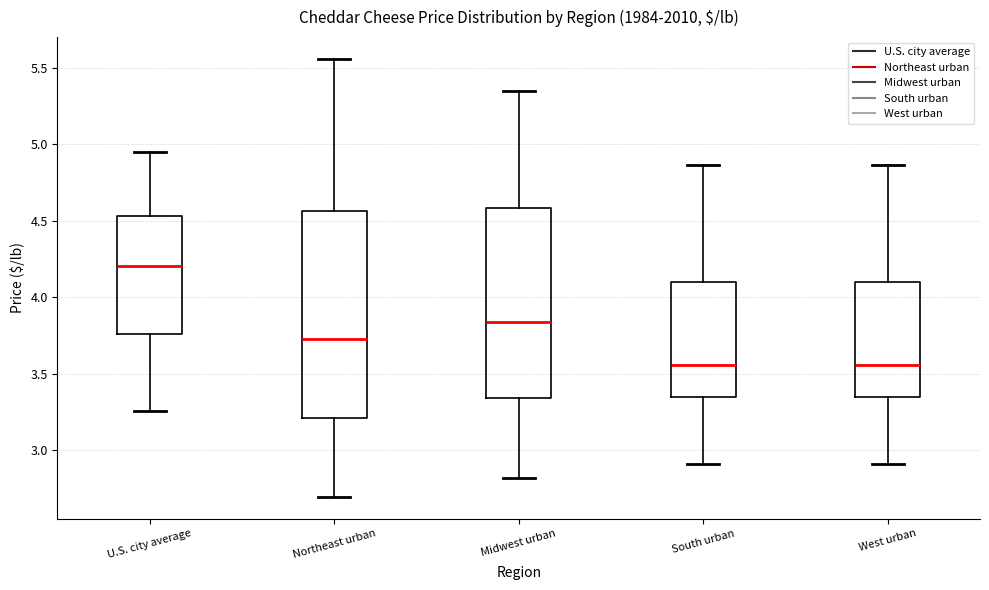

Reading left to right, transcribe this box plot: for each box, give where its median line is, the range the box spans, and where its two whiskers end, as read against the y-axis. The values are not printed on the chart, so give them approximately, as read against the axis.

U.S. city average: median 4.20, box 3.75 to 4.55, whiskers 3.25 to 4.95
Northeast urban: median 3.75, box 3.20 to 4.55, whiskers 2.70 to 5.55
Midwest urban: median 3.85, box 3.35 to 4.60, whiskers 2.80 to 5.35
South urban: median 3.55, box 3.35 to 4.10, whiskers 2.90 to 4.85
West urban: median 3.55, box 3.35 to 4.10, whiskers 2.90 to 4.85